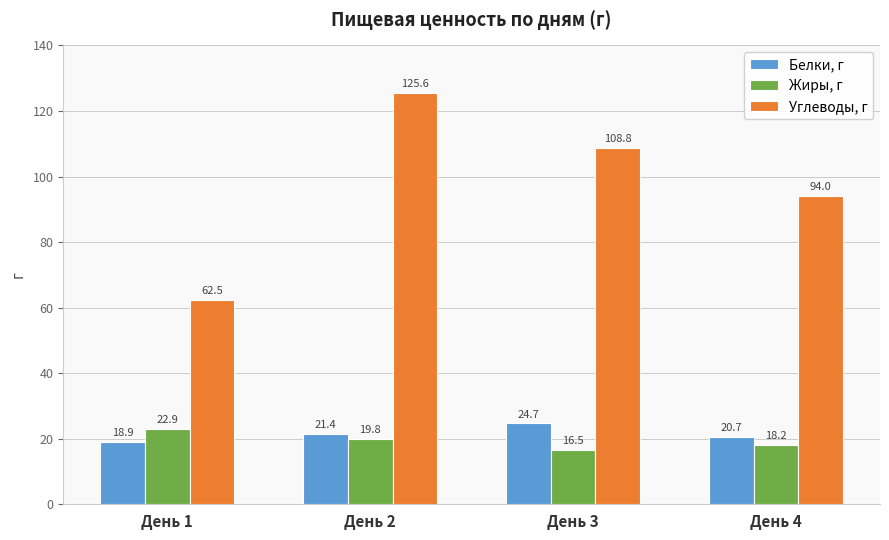

Is it true that Жиры, г equals 11.1 at День 4?

False